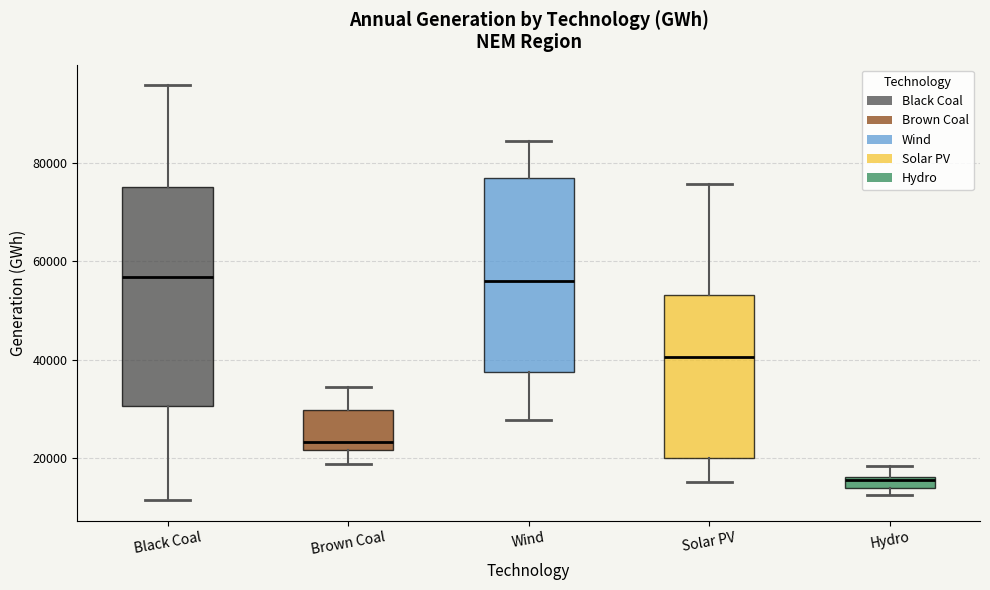

Where does the lower whisker of the box for Wind end on the y-axis? The values are not printed on the chart, so give them approximately, as read against the axis.

28000